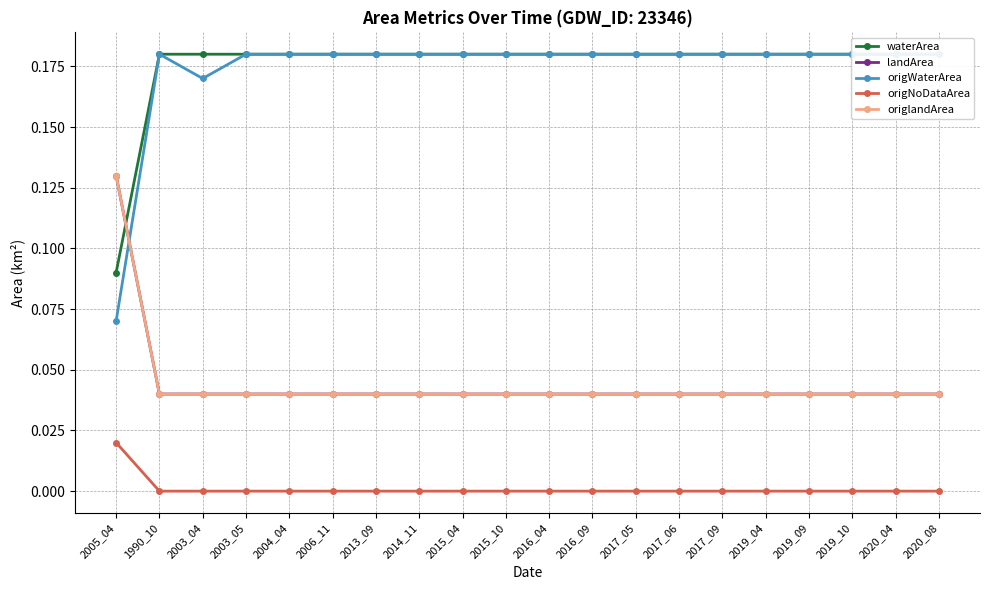

Which has a higher value, 2004_04 or 2003_05?

2004_04